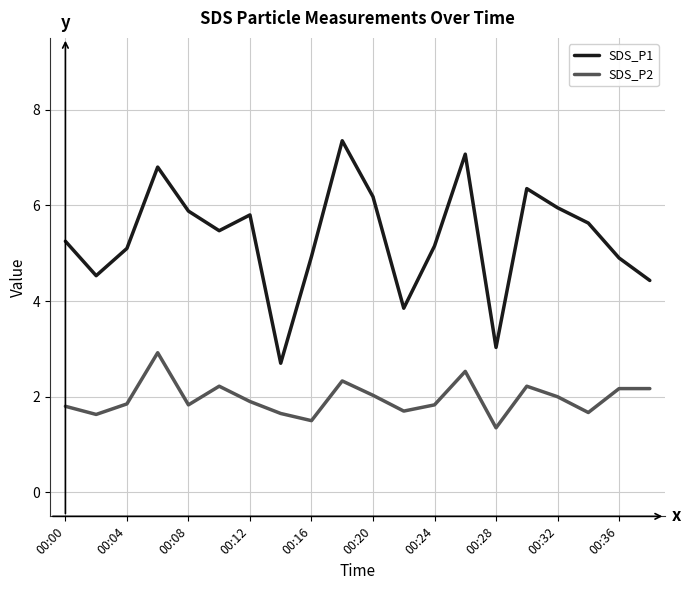

True or false: SDS_P1 and SDS_P2 cross at least once.

False